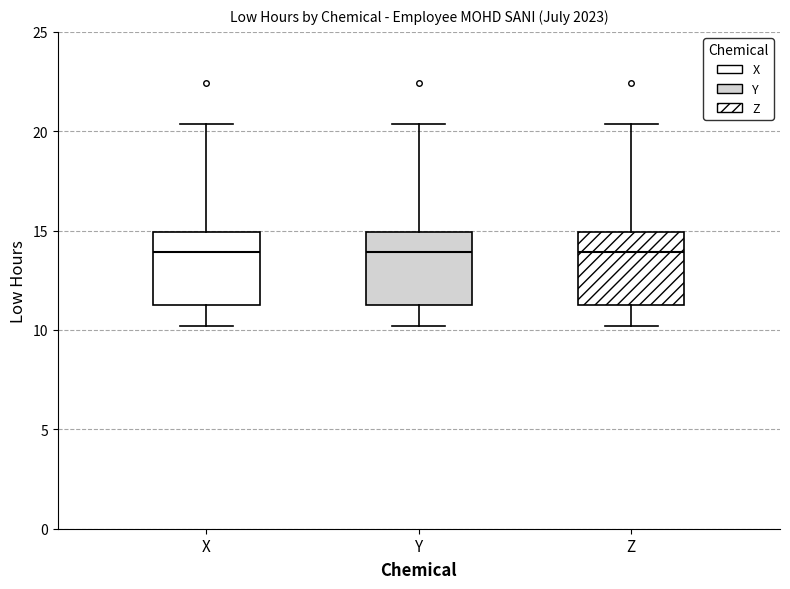

Reading left to right, transcribe this box plot: for each box, give where its median line is, the range the box spans, and where its two whiskers end, as read against the y-axis. The values are not printed on the chart, so give them approximately, as read against the axis.

X: median 14.0, box 11.0 to 15.0, whiskers 10.0 to 20.5
Y: median 14.0, box 11.0 to 15.0, whiskers 10.0 to 20.5
Z: median 14.0, box 11.0 to 15.0, whiskers 10.0 to 20.5